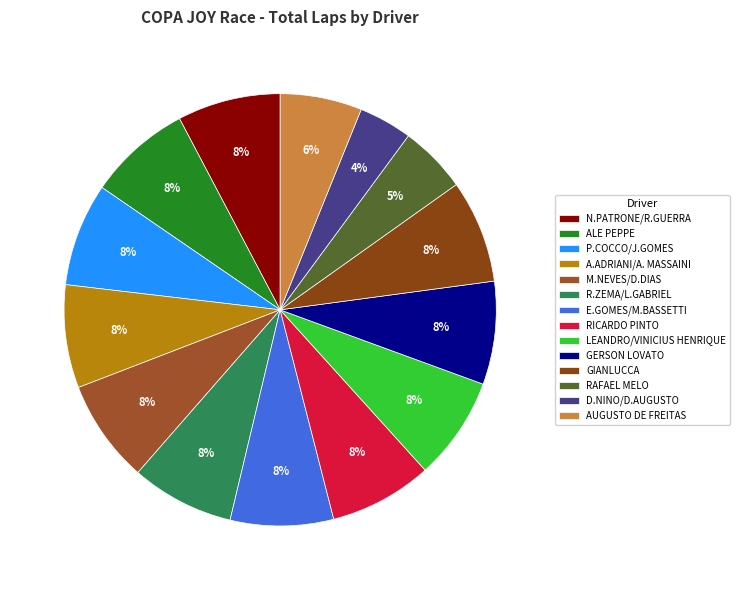

True or false: R.ZEMA/L.GABRIEL accounts for 8% of the total.

True